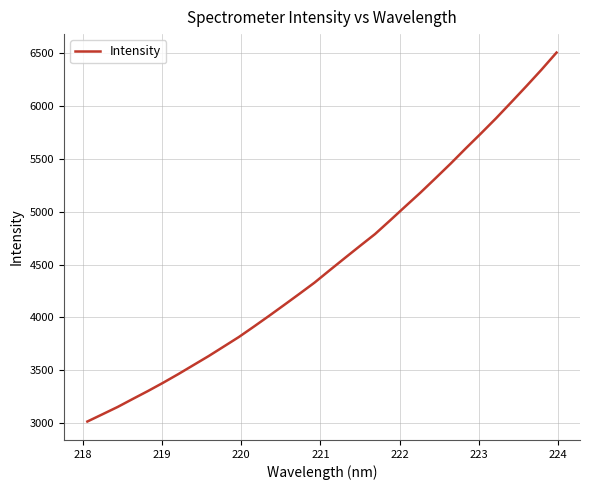

What is the difference between the second highest and second lowest values?

3259.0